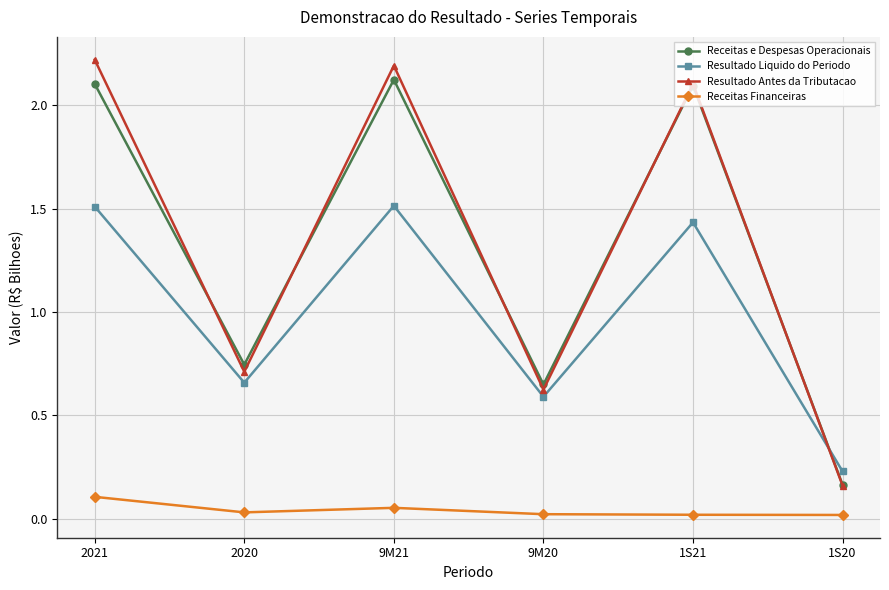

Is it true that Resultado Liquido do Periodo equals 0.7 at 2020?

True